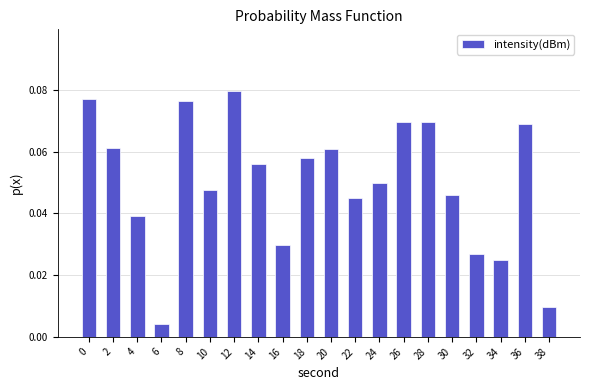

True or false: the data shows 0.0 at 18.

False